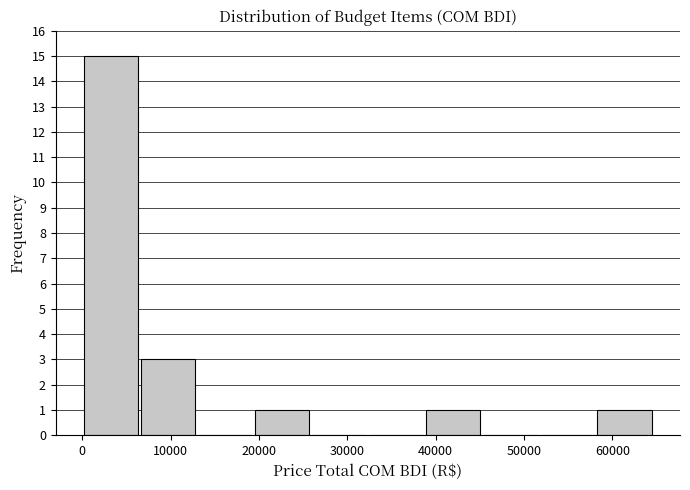

What is the height of the bar covering 19000 to 26000 on the x-axis? Neither the bar edges nor the heights are printed on the chart, so give them approximately, as read against the axes.

1